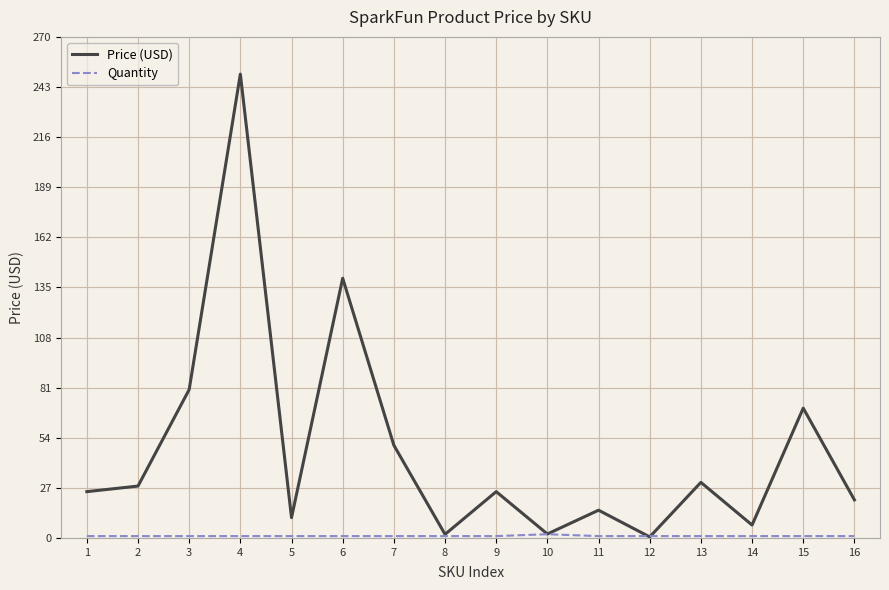

At which category does Price (USD) reach its first local peak?

4